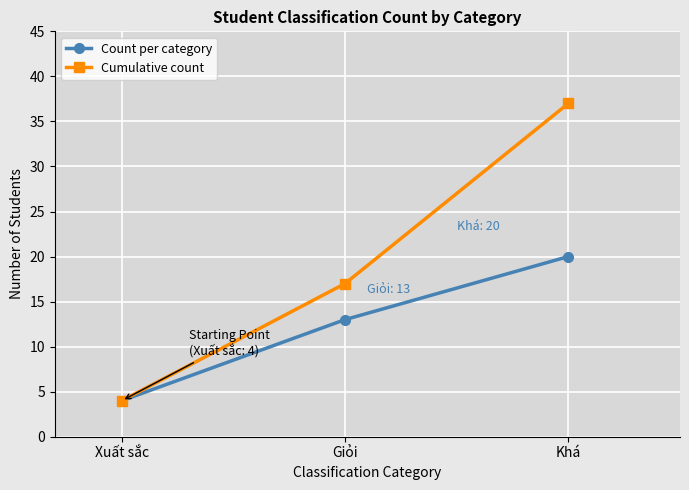

What is the sum of the Cumulative count values at Giỏi and Xuất sắc?

21